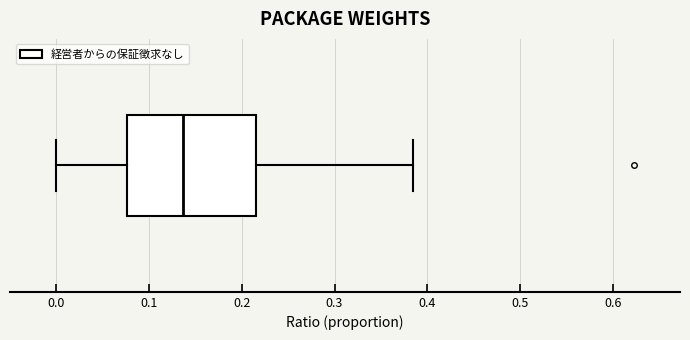

Transcribe this box plot: give where the median line is, the range the box spans, and where the two whiskers end, as read against the x-axis. The values are not printed on the chart, so give them approximately, as read against the axis.

median 0.14, box 0.08 to 0.21, whiskers 0.00 to 0.38